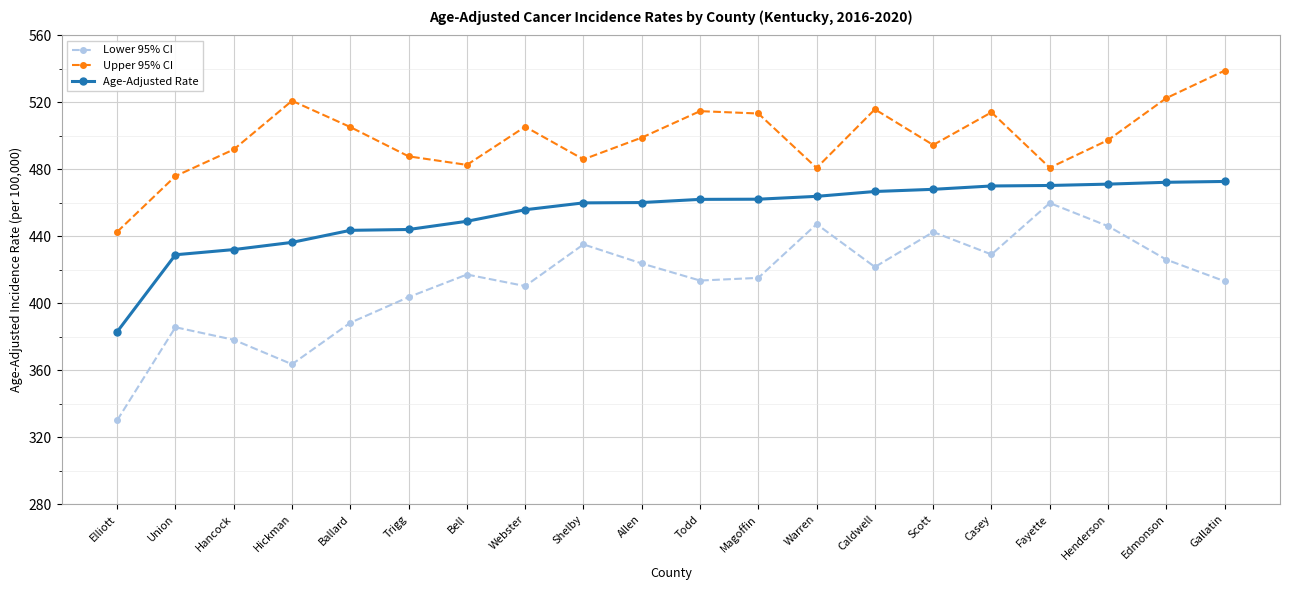

Is the value of Upper 95% CI at Ballard greater than the value of Lower 95% CI at Gallatin?

Yes